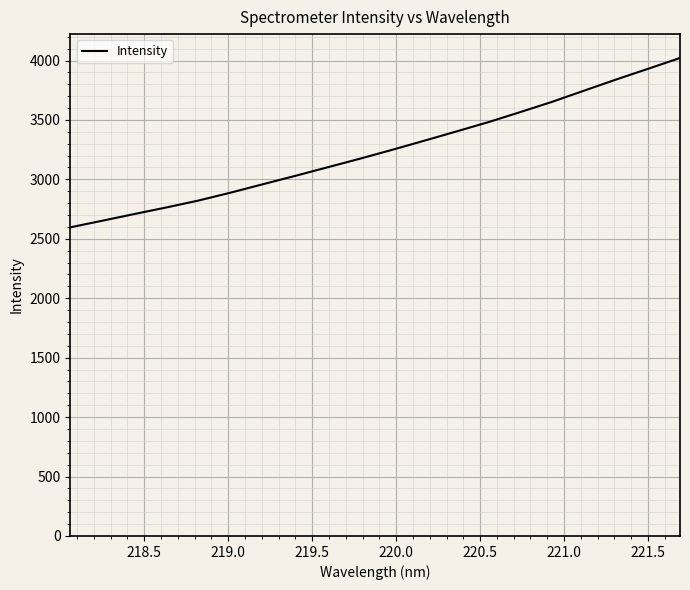

What is the smallest value displayed?

2596.6